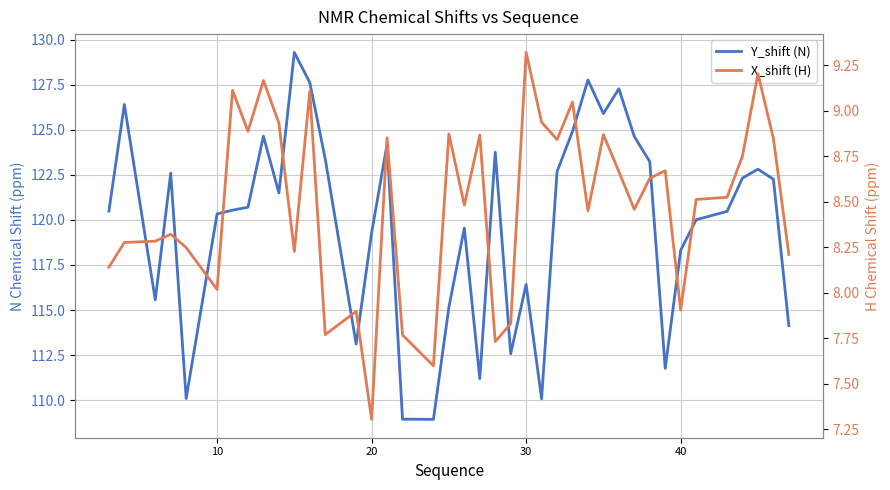

How many data points in X_shift (H) are less than 8?

8